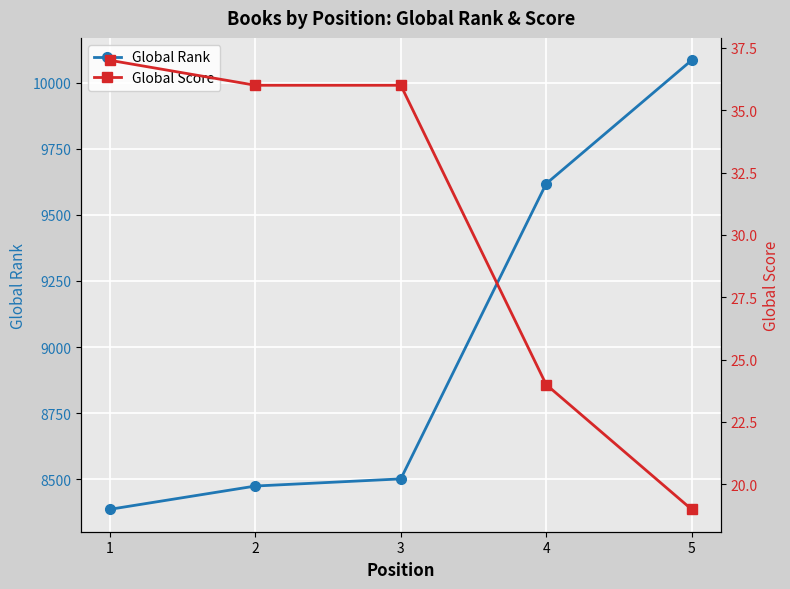

Which has a higher value, 5 or 1?

5